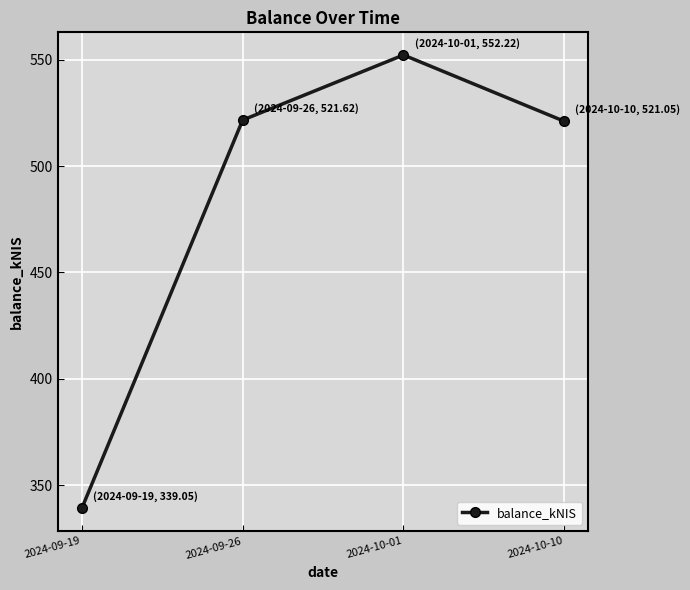

At which category does the chart reach its peak across all series?

2024-10-01